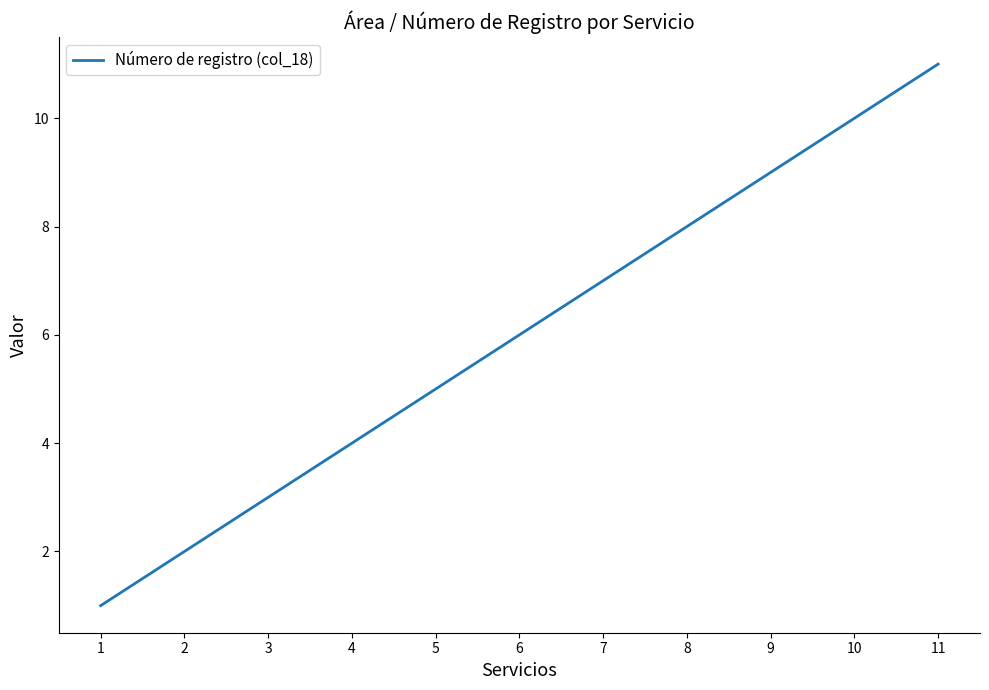

Does the chart have visible grid lines?

No